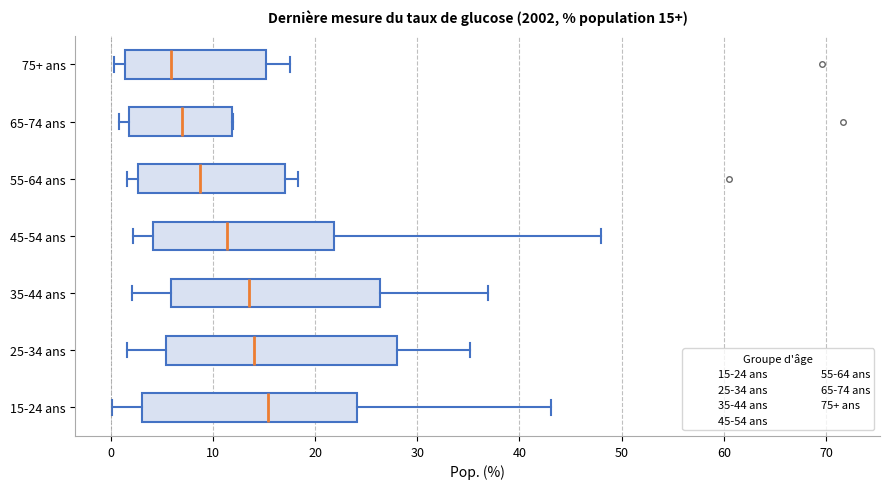

Which box has the furthest to the left median line?

75+ ans